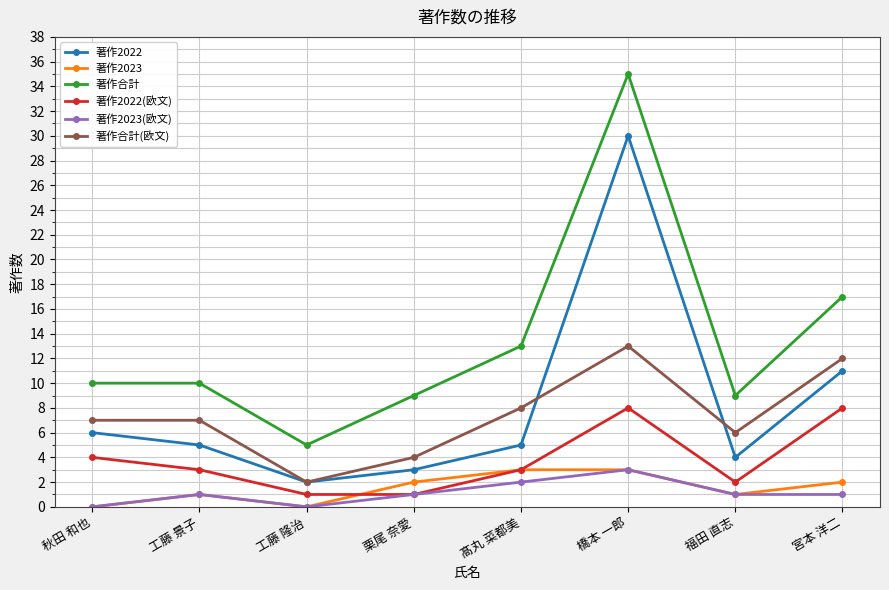

Reading left to right, what are all the values shown in this chart?

著作2022: 秋田 和也=6	工藤 景子=5	工藤 隆治=2	栗尾 奈愛=3	髙丸 菜都美=5	橋本 一郎=30	福田 直志=4	宮本 洋二=11
著作2023: 秋田 和也=0	工藤 景子=1	工藤 隆治=0	栗尾 奈愛=2	髙丸 菜都美=3	橋本 一郎=3	福田 直志=1	宮本 洋二=2
著作合計: 秋田 和也=10	工藤 景子=10	工藤 隆治=5	栗尾 奈愛=9	髙丸 菜都美=13	橋本 一郎=35	福田 直志=9	宮本 洋二=17
著作2022(欧文): 秋田 和也=4	工藤 景子=3	工藤 隆治=1	栗尾 奈愛=1	髙丸 菜都美=3	橋本 一郎=8	福田 直志=2	宮本 洋二=8
著作2023(欧文): 秋田 和也=0	工藤 景子=1	工藤 隆治=0	栗尾 奈愛=1	髙丸 菜都美=2	橋本 一郎=3	福田 直志=1	宮本 洋二=1
著作合計(欧文): 秋田 和也=7	工藤 景子=7	工藤 隆治=2	栗尾 奈愛=4	髙丸 菜都美=8	橋本 一郎=13	福田 直志=6	宮本 洋二=12